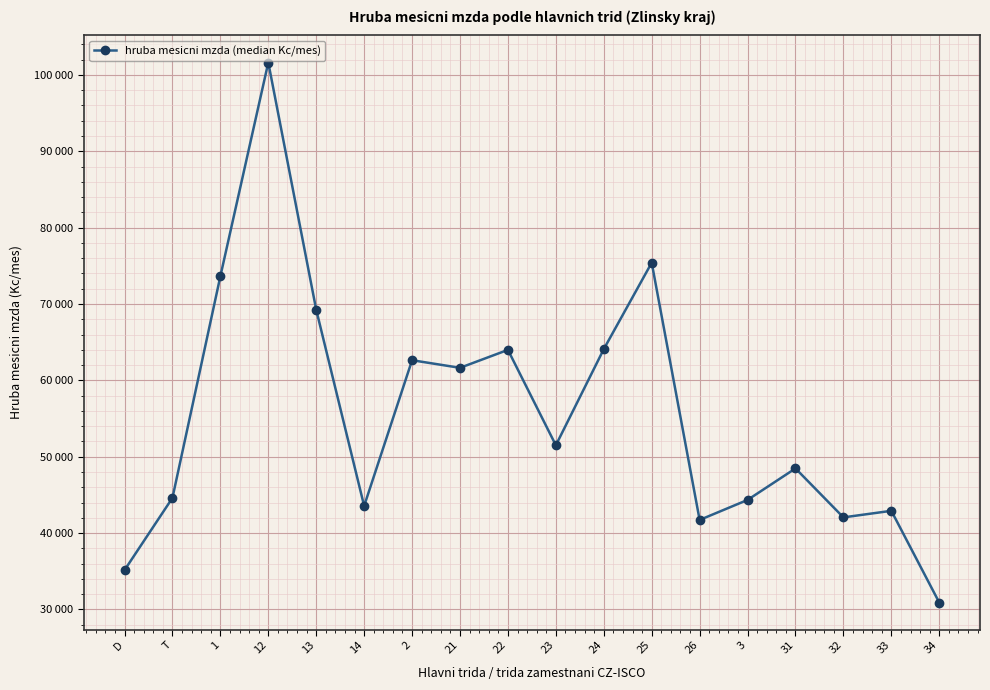

What is the difference between the values at 33 and 25?

32488.0